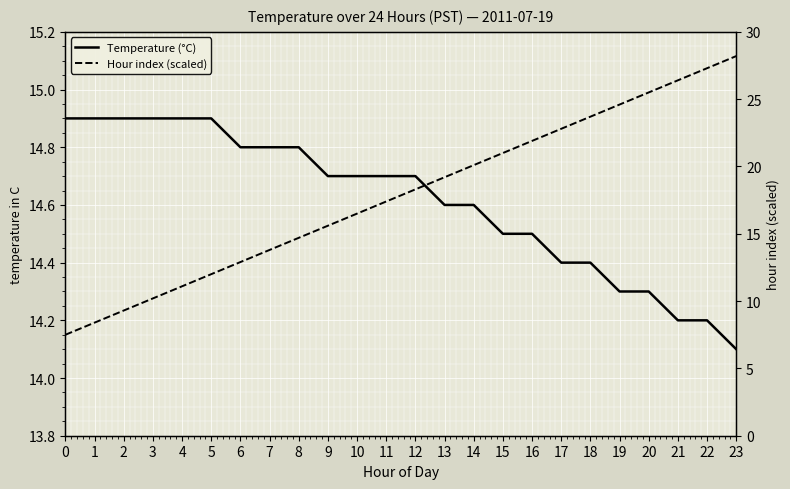

At how many categories does at least one series exceed 8?

24